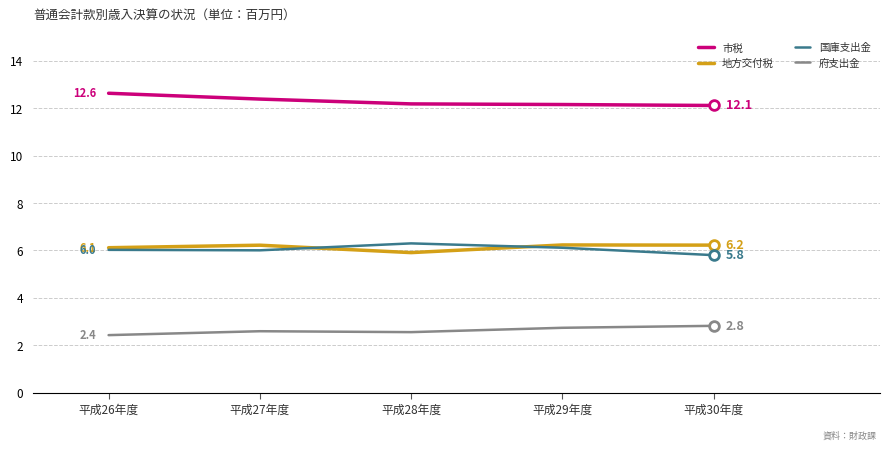

True or false: 府支出金 has a value of 2.4 at 平成26年度.

True